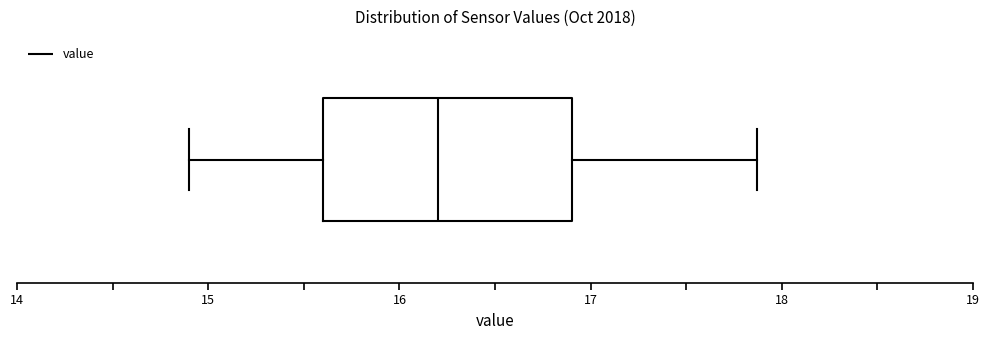

Where does the right whisker of the box end on the x-axis? The values are not printed on the chart, so give them approximately, as read against the axis.

17.9